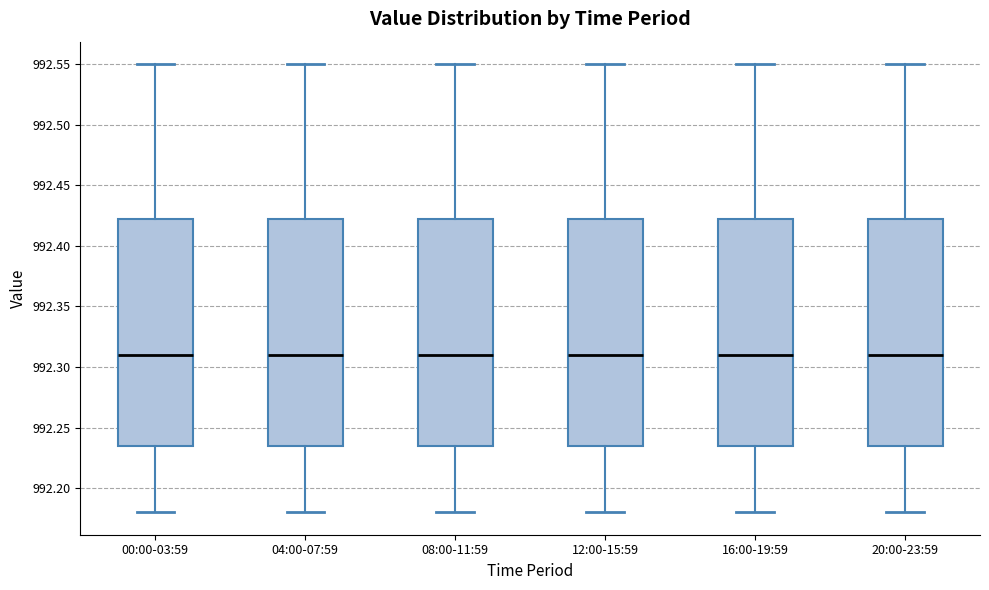

Reading left to right, read every box against the y-axis: the position of its median line, the range the box covers, and the ends of its whiskers. The values are not printed on the chart, so give them approximately, as read against the axis.

00:00-03:59: median 992.310, box 992.235 to 992.425, whiskers 992.180 to 992.550
04:00-07:59: median 992.310, box 992.235 to 992.425, whiskers 992.180 to 992.550
08:00-11:59: median 992.310, box 992.235 to 992.425, whiskers 992.180 to 992.550
12:00-15:59: median 992.310, box 992.235 to 992.425, whiskers 992.180 to 992.550
16:00-19:59: median 992.310, box 992.235 to 992.425, whiskers 992.180 to 992.550
20:00-23:59: median 992.310, box 992.235 to 992.425, whiskers 992.180 to 992.550